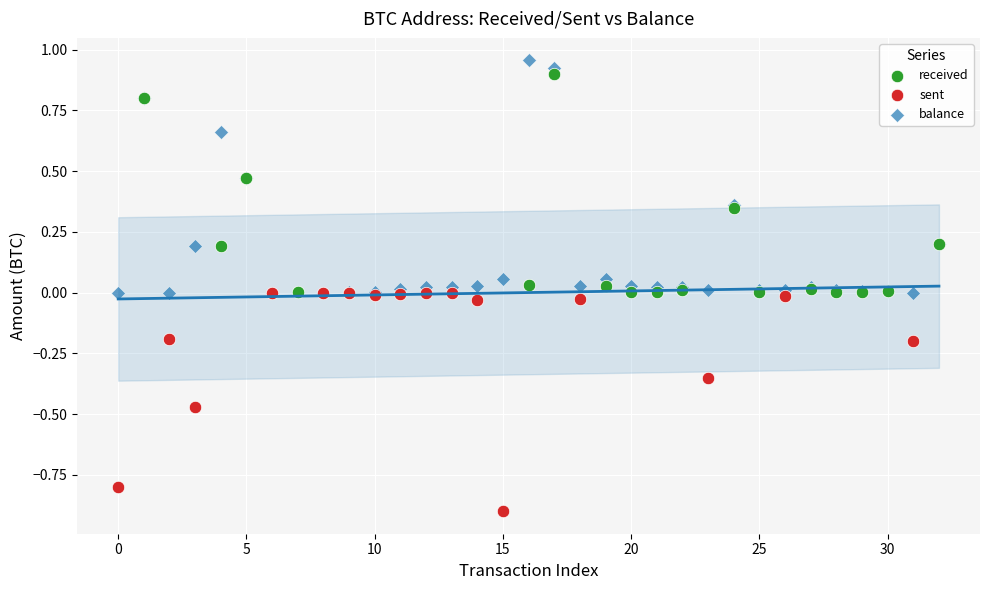

Which series reaches the minimum Y coordinate?

sent